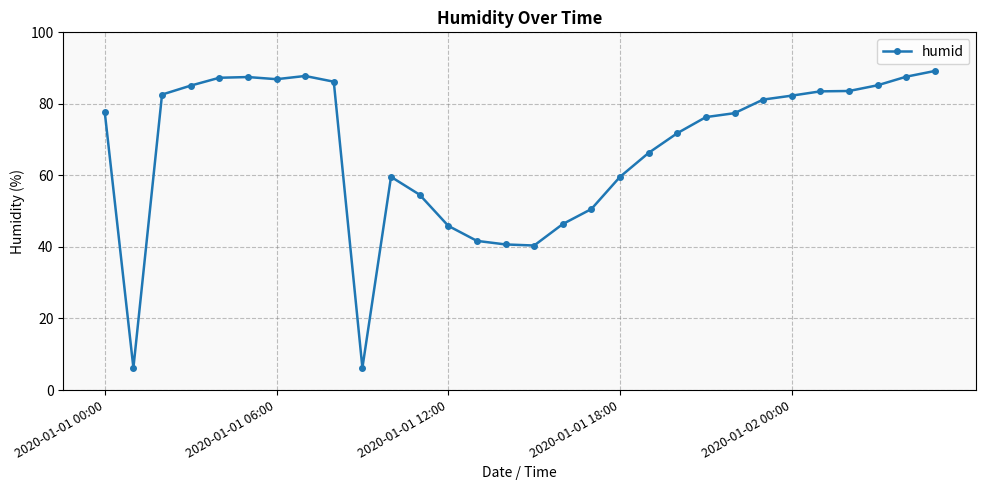

What is the value of the 29th point from the left?

87.6